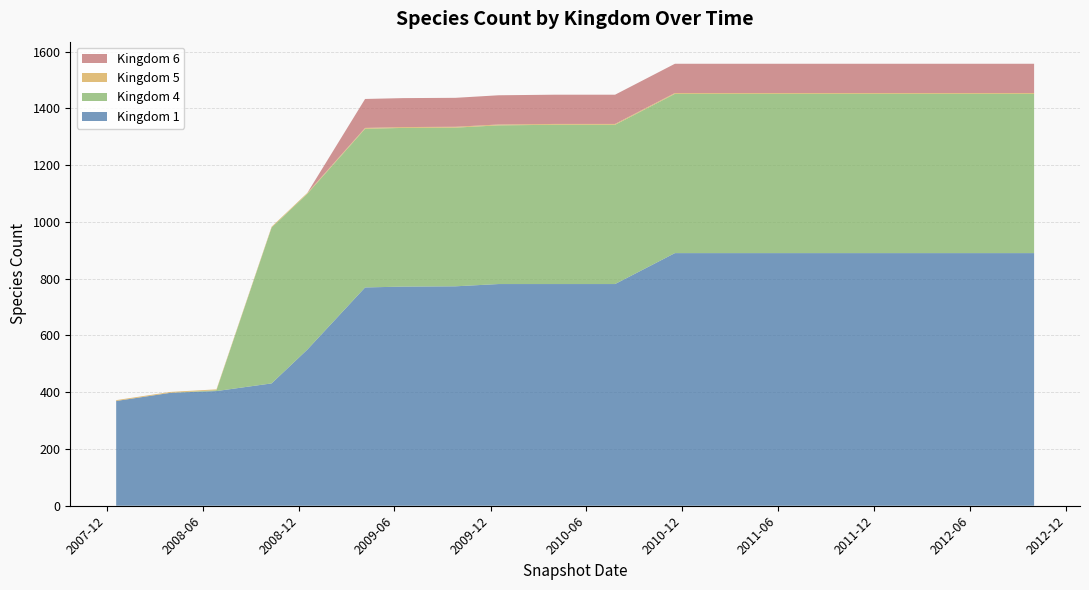

Reading left to right, list all the values displayed in this chart.

Kingdom 1: 2007-12-19=369	2008-04-01=398	2008-06-27=404	2008-10-10=431	2008-12-17=550	2009-04-06=769	2009-06-17=772	2009-09-25=773	2009-12-16=781	2010-04-01=781	2010-07-26=781	2010-11-17=890	2011-01-01=890	2011-04-01=890	2011-07-01=890	2011-10-01=890	2012-01-01=890	2012-04-01=890	2012-07-01=890	2012-10-01=890
Kingdom 4: 2007-12-19=0	2008-04-01=0	2008-06-27=3	2008-10-10=549	2008-12-17=549	2009-04-06=559	2009-06-17=559	2009-09-25=559	2009-12-16=559	2010-04-01=561	2010-07-26=561	2010-11-17=561	2011-01-01=561	2011-04-01=561	2011-07-01=561	2011-10-01=561	2012-01-01=561	2012-04-01=561	2012-07-01=561	2012-10-01=561
Kingdom 5: 2007-12-19=3	2008-04-01=3	2008-06-27=3	2008-10-10=3	2008-12-17=3	2009-04-06=3	2009-06-17=3	2009-09-25=3	2009-12-16=3	2010-04-01=3	2010-07-26=3	2010-11-17=3	2011-01-01=3	2011-04-01=3	2011-07-01=3	2011-10-01=3	2012-01-01=3	2012-04-01=3	2012-07-01=3	2012-10-01=3
Kingdom 6: 2007-12-19=0	2008-04-01=0	2008-06-27=0	2008-10-10=0	2008-12-17=0	2009-04-06=102	2009-06-17=102	2009-09-25=102	2009-12-16=103	2010-04-01=103	2010-07-26=103	2010-11-17=103	2011-01-01=103	2011-04-01=103	2011-07-01=103	2011-10-01=103	2012-01-01=103	2012-04-01=103	2012-07-01=103	2012-10-01=103